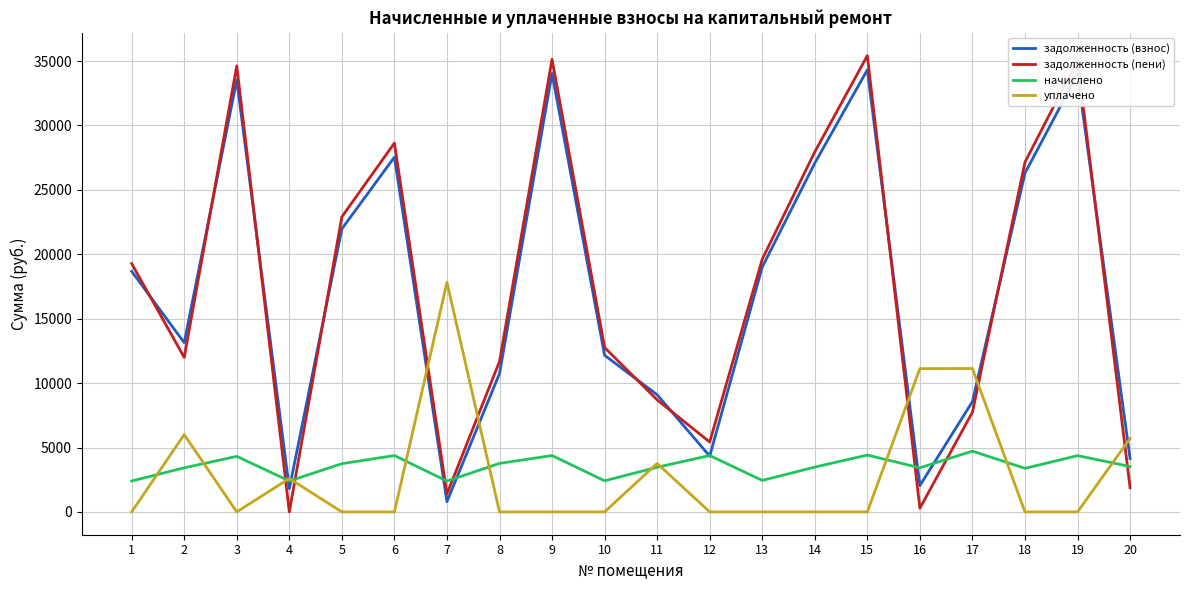

What is the difference between the second highest and minimum values in the начислено series?

2017.6